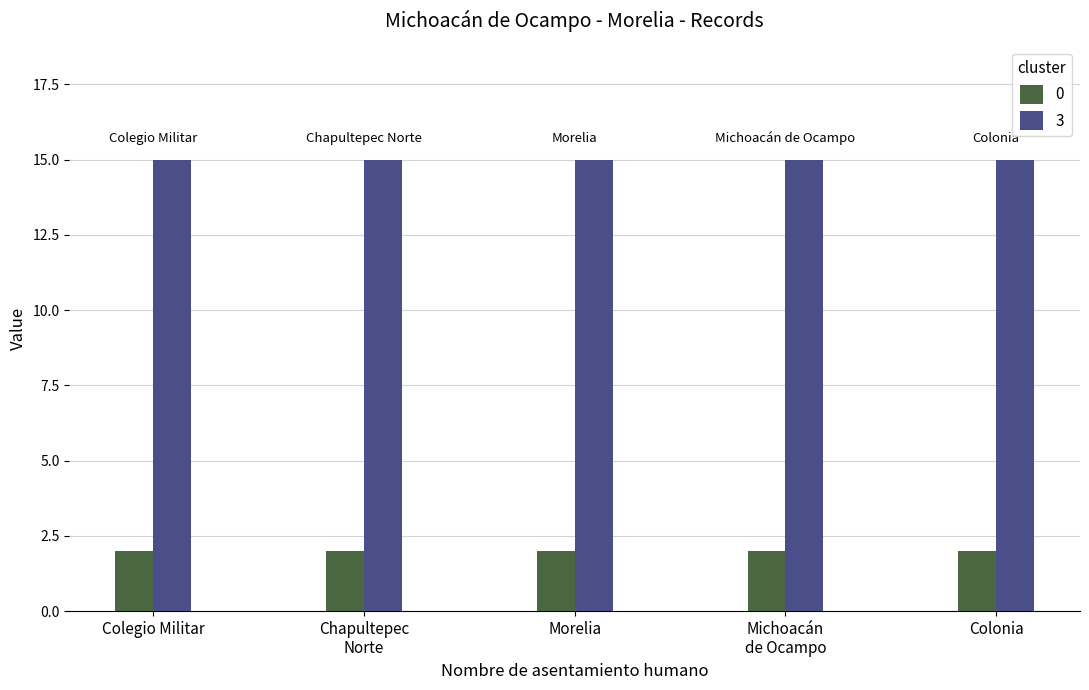

At how many categories does at least one series exceed 9?

5